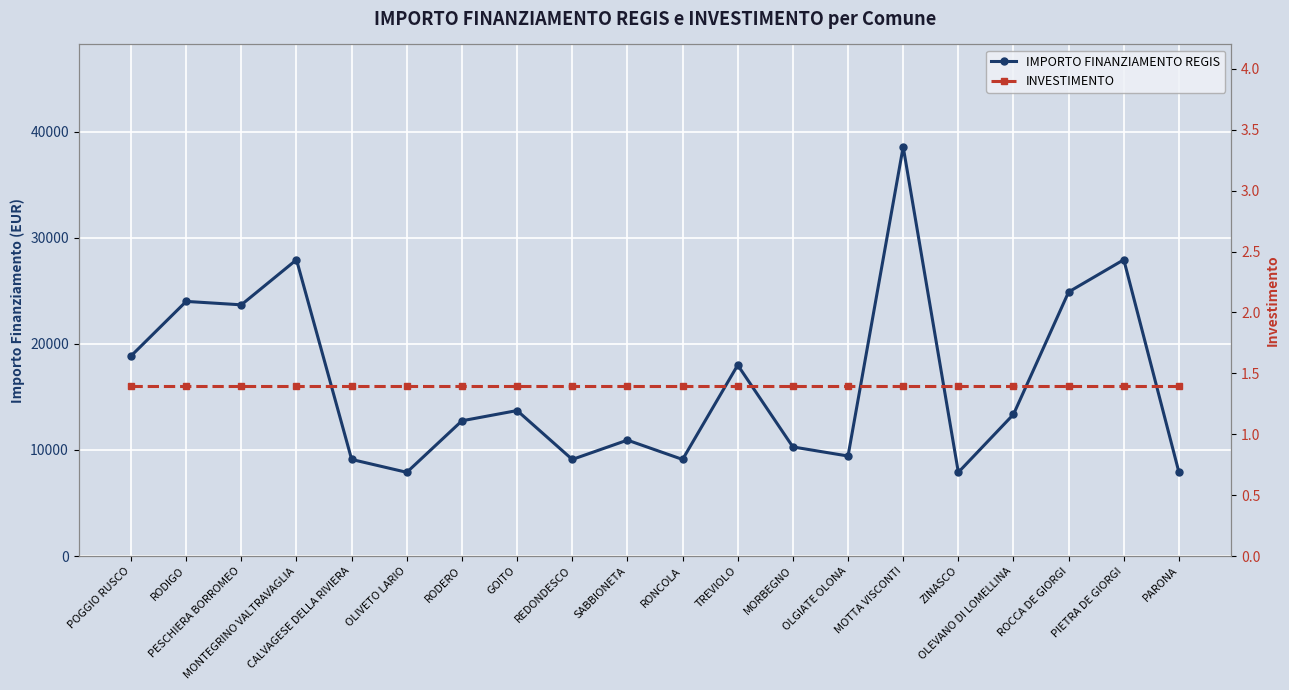

What position from the left is ZINASCO?

16